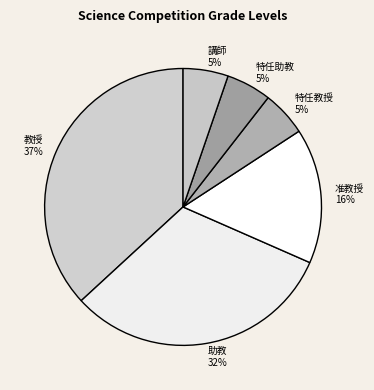

Is there a majority slice in this chart?

No